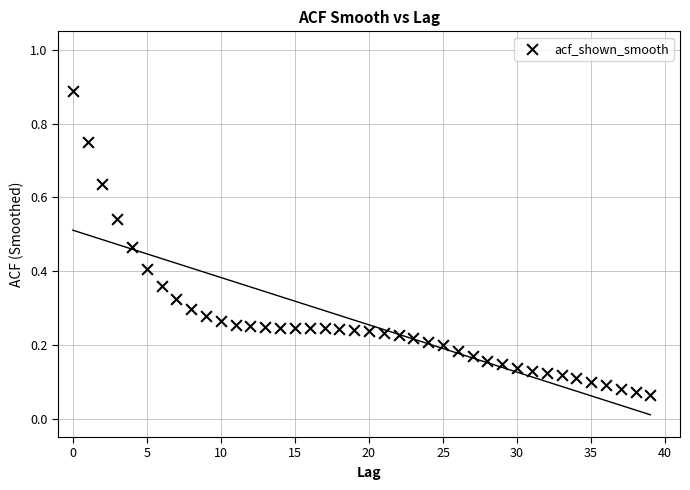

Count the number of points in this scatter plot.

40